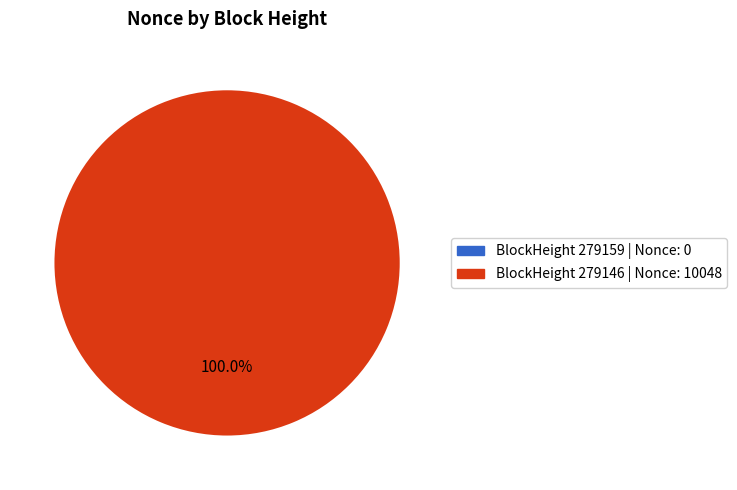

What portion of the pie excludes 279159?

100.0%